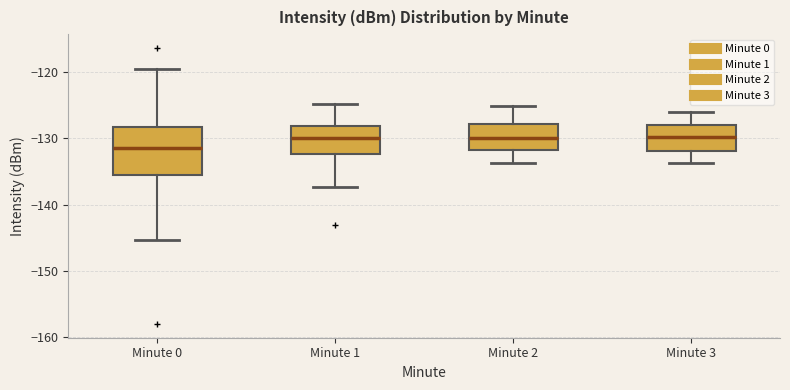

Reading left to right, transcribe this box plot: for each box, give where its median line is, the range the box spans, and where its two whiskers end, as read against the y-axis. The values are not printed on the chart, so give them approximately, as read against the axis.

Minute 0: median -131, box -136 to -128, whiskers -145 to -120
Minute 1: median -130, box -132 to -128, whiskers -137 to -125
Minute 2: median -130, box -132 to -128, whiskers -134 to -125
Minute 3: median -130, box -132 to -128, whiskers -134 to -126